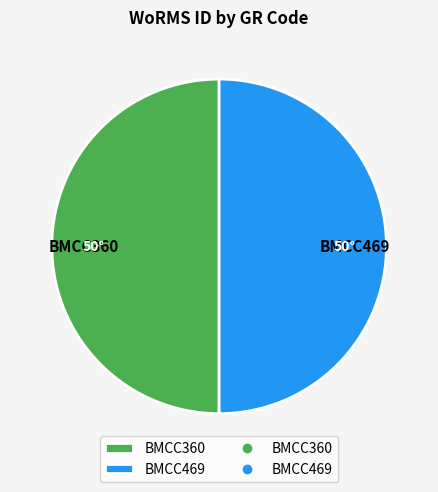

Is the sum of BMCC360 and BMCC469 greater than half?

Yes